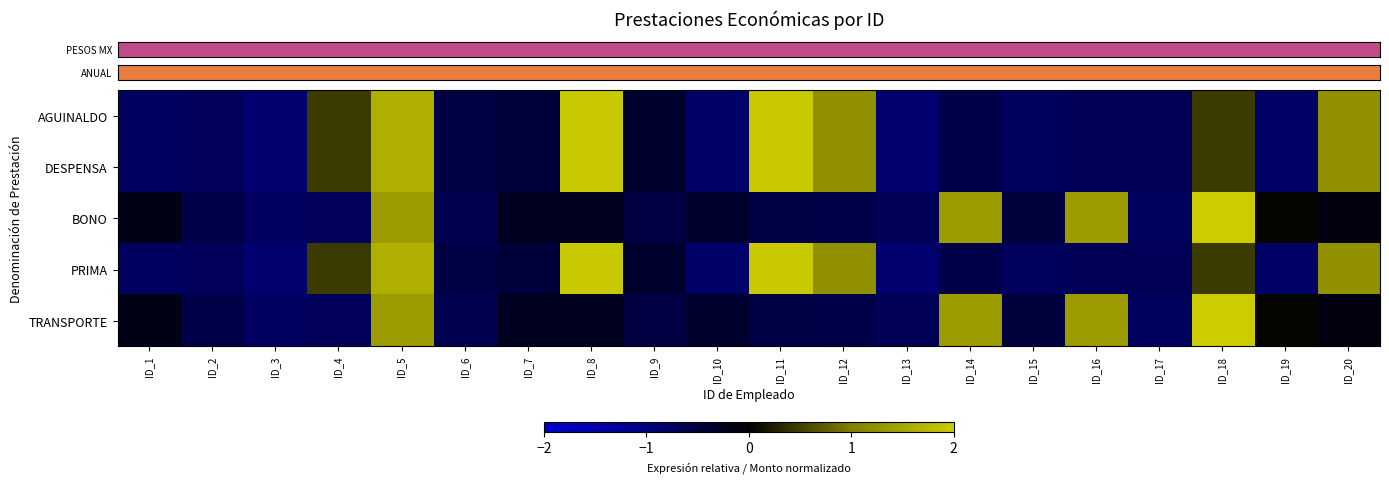

What is the difference between the highest and lowest values at ID_10?

0.5